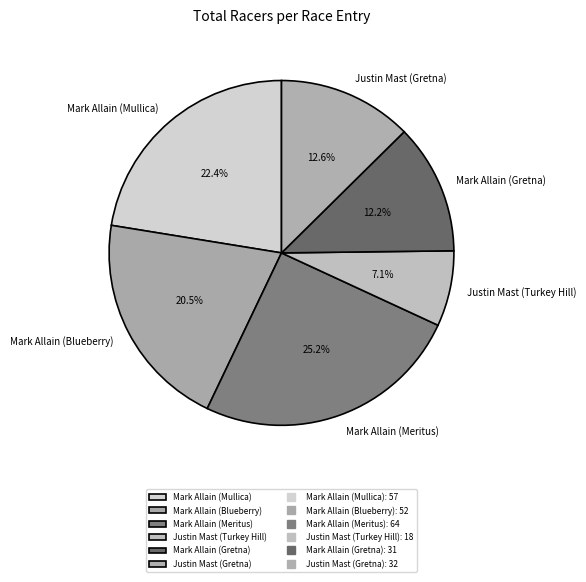

Is Mark Allain (Gretna) the majority of the pie?

No